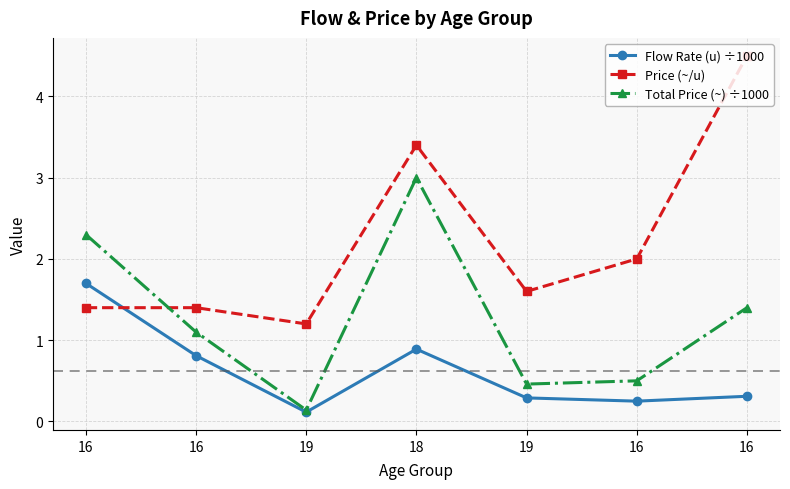

How many values in the Total Price (~) ÷1000 series exceed 1?

4